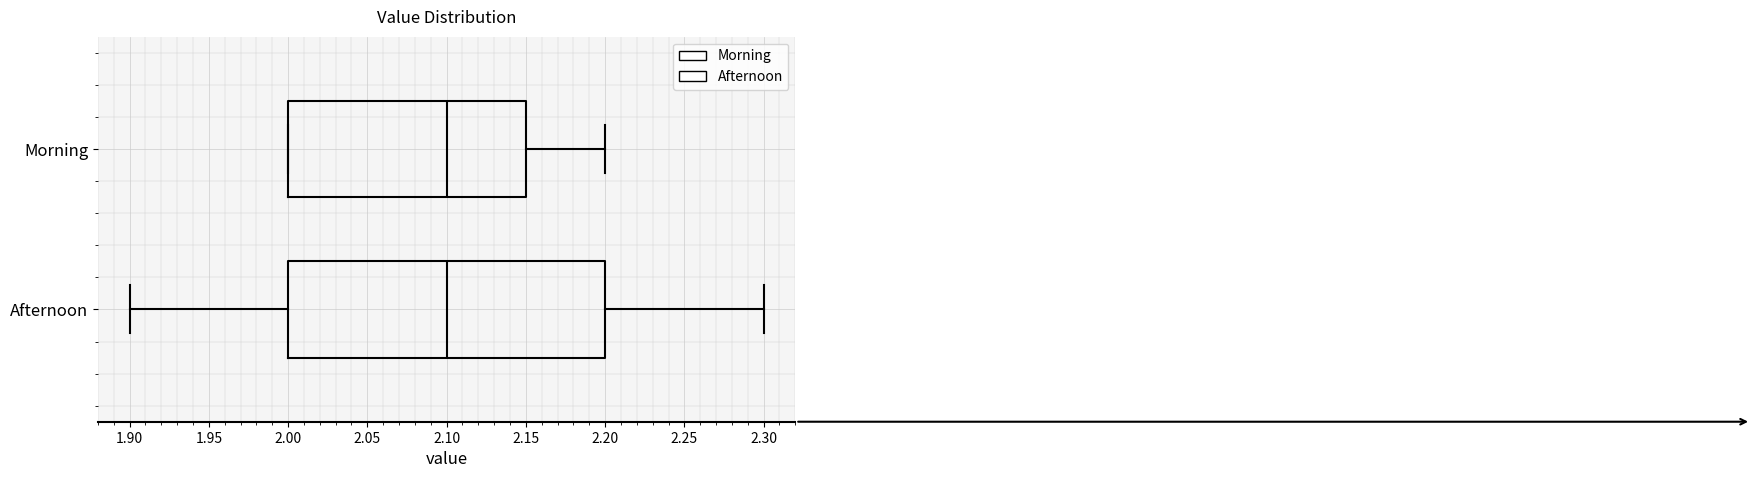

Where is the right edge of the box for Morning on the x-axis? The values are not printed on the chart, so give them approximately, as read against the axis.

2.15